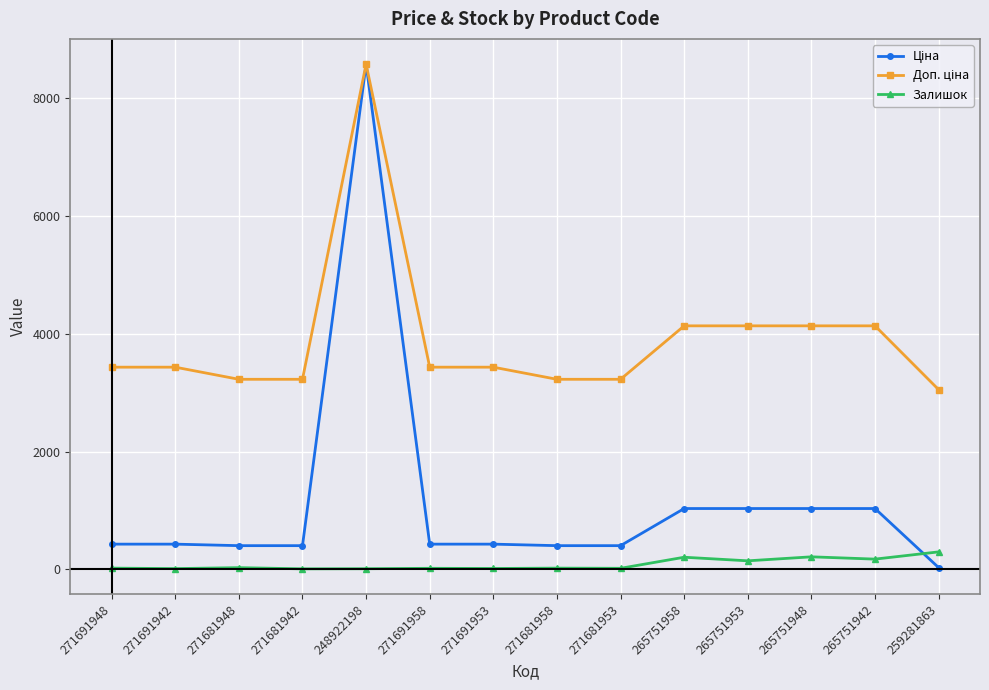

The value of Залишок at 265751948 is 214.0. True or false?

True